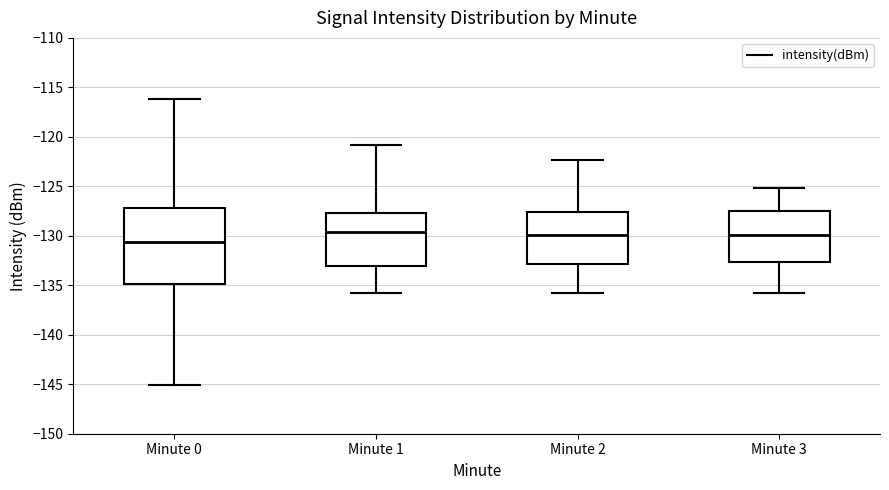

Reading left to right, read every box against the y-axis: the position of its median line, the range the box covers, and the ends of its whiskers. The values are not printed on the chart, so give them approximately, as read against the axis.

Minute 0: median -130.5, box -135.0 to -127.0, whiskers -145.0 to -116.0
Minute 1: median -129.5, box -133.0 to -127.5, whiskers -135.5 to -121.0
Minute 2: median -130.0, box -133.0 to -127.5, whiskers -136.0 to -122.5
Minute 3: median -130.0, box -132.5 to -127.5, whiskers -136.0 to -125.0